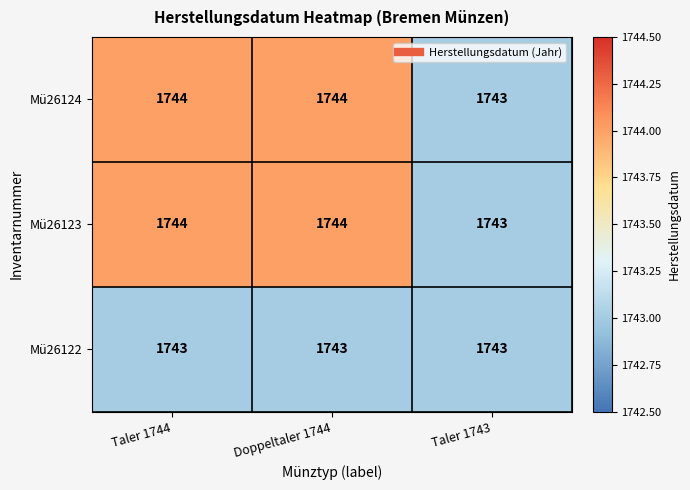

How many Mü26123 values are between 1743 and 1744?

3